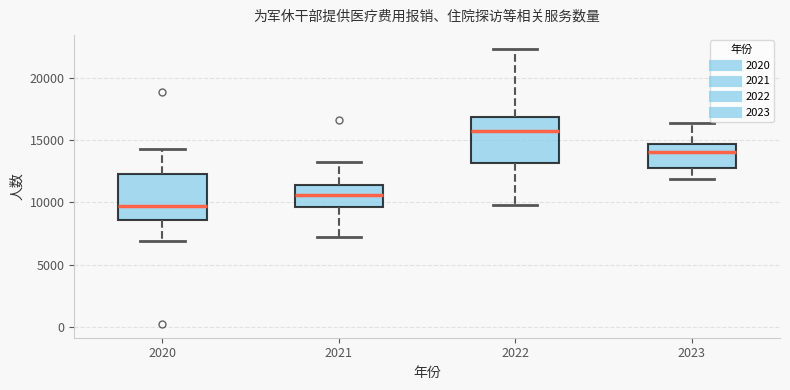

Where is the lower edge of the box at x = 2023 on the y-axis? The values are not printed on the chart, so give them approximately, as read against the axis.

13000